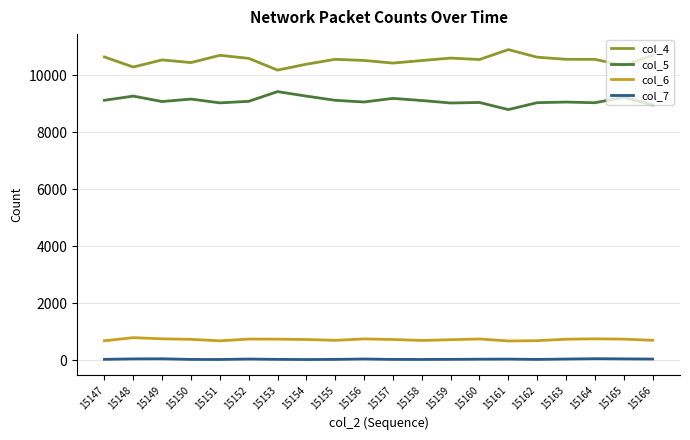

What is the sum of all col_6 values?

14553